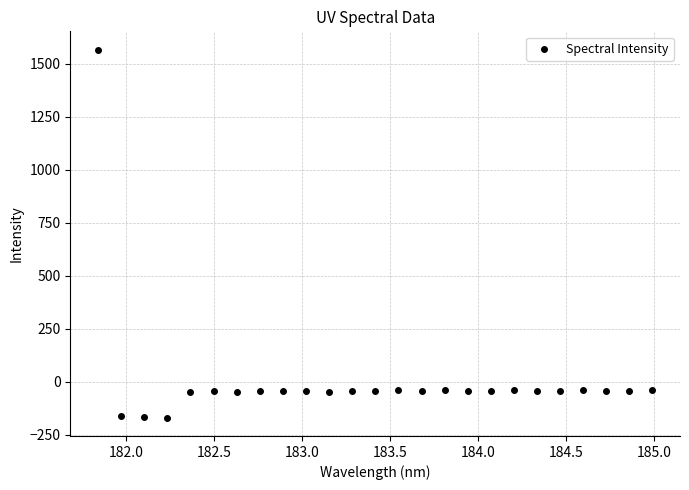

What is the range of Y values (max minus min)?

1733.7